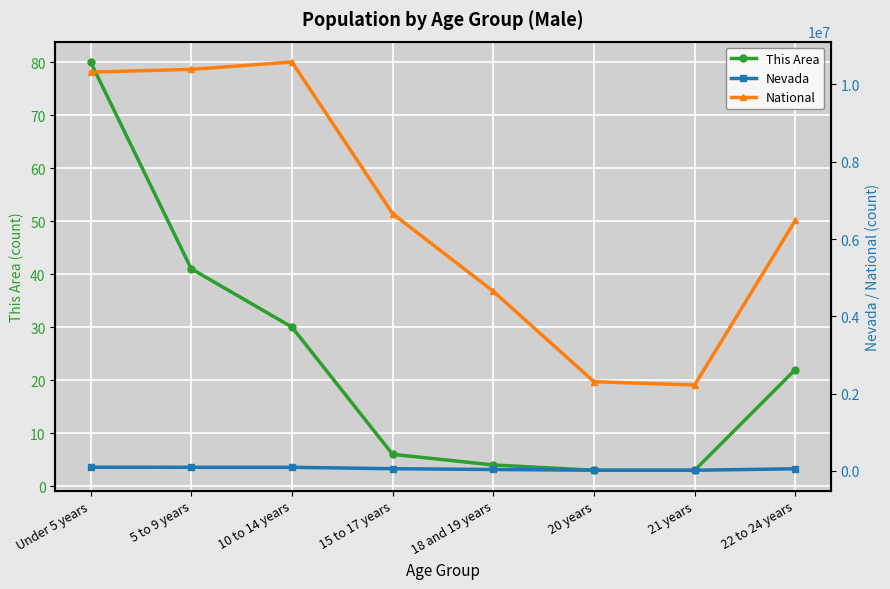

At which category does National reach its first local valley?

21 years